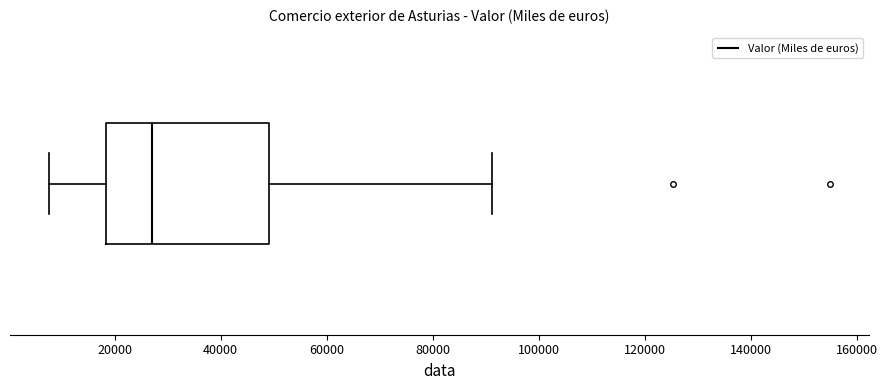

Transcribe this box plot: give where the median line is, the range the box spans, and where the two whiskers end, as read against the x-axis. The values are not printed on the chart, so give them approximately, as read against the axis.

median 28000, box 18000 to 50000, whiskers 8000 to 92000